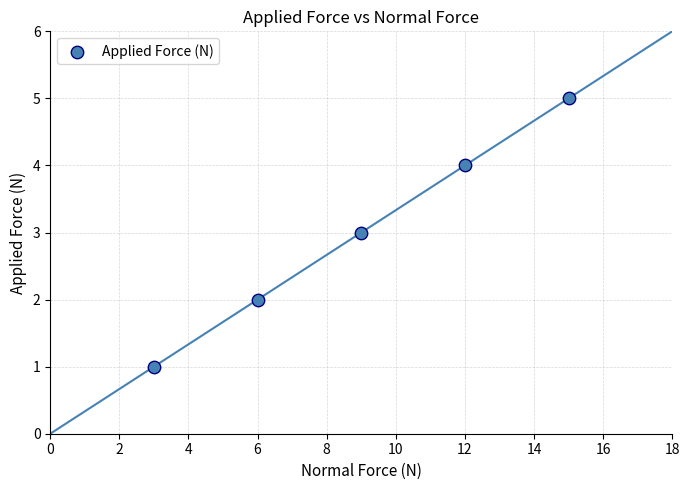

What is the average X value?

9